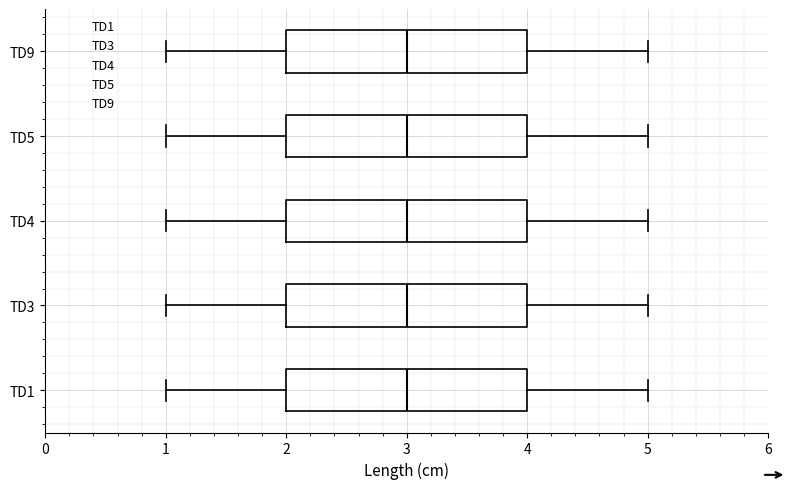

Where does the median line of the box for TD1 sit on the x-axis? The values are not printed on the chart, so give them approximately, as read against the axis.

3